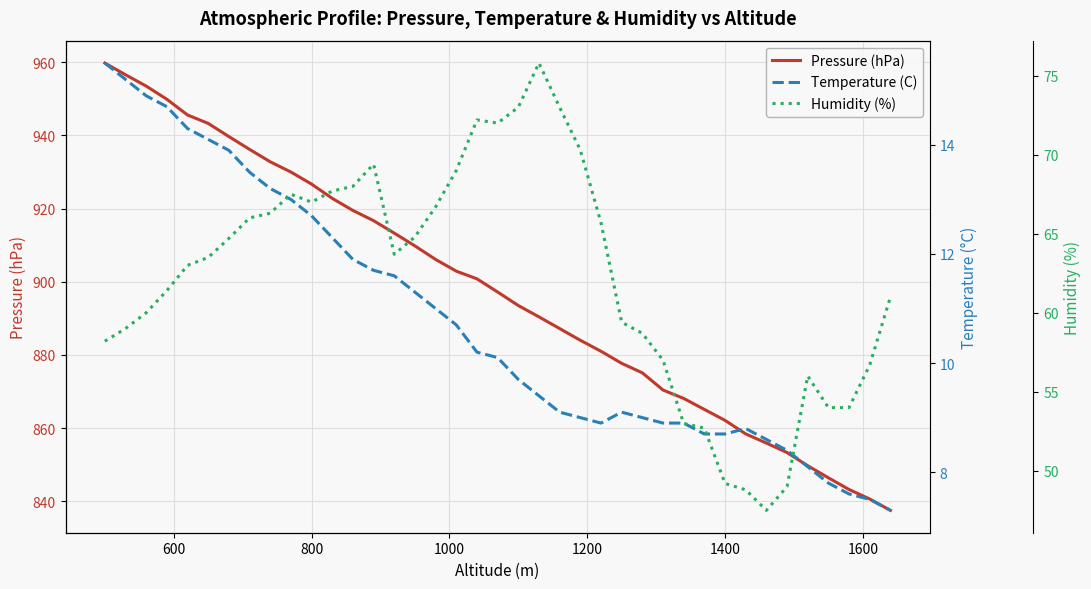

What are all the series names shown in the legend?

Pressure (hPa), Temperature (C), Humidity (%)